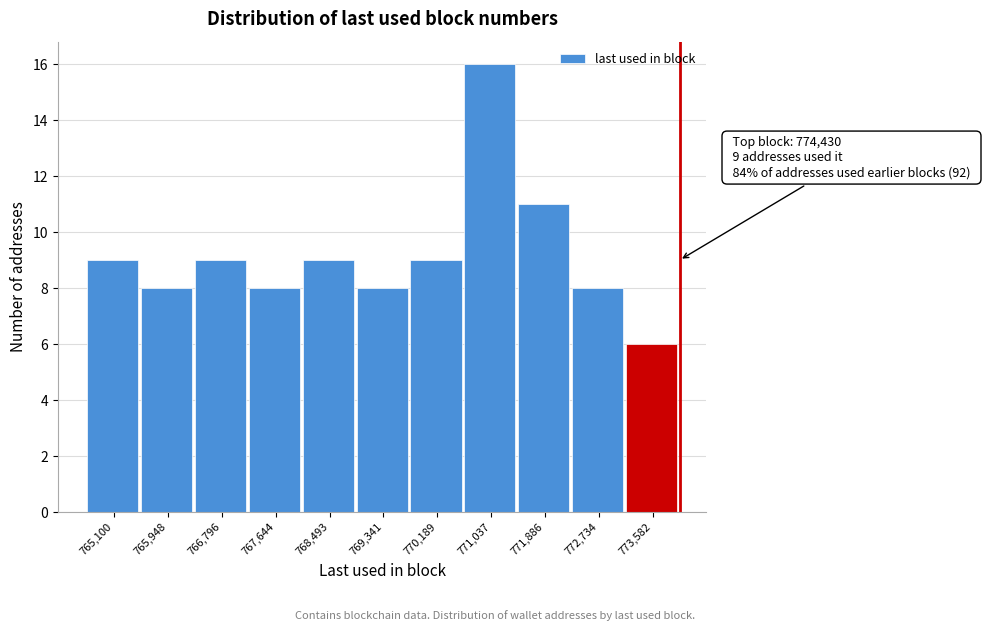

Reading left to right, what are all the values shown in this chart?

765,100=9	765,948=8	766,796=9	767,644=8	768,493=9	769,341=8	770,189=9	771,037=16	771,886=11	772,734=8	773,582=6